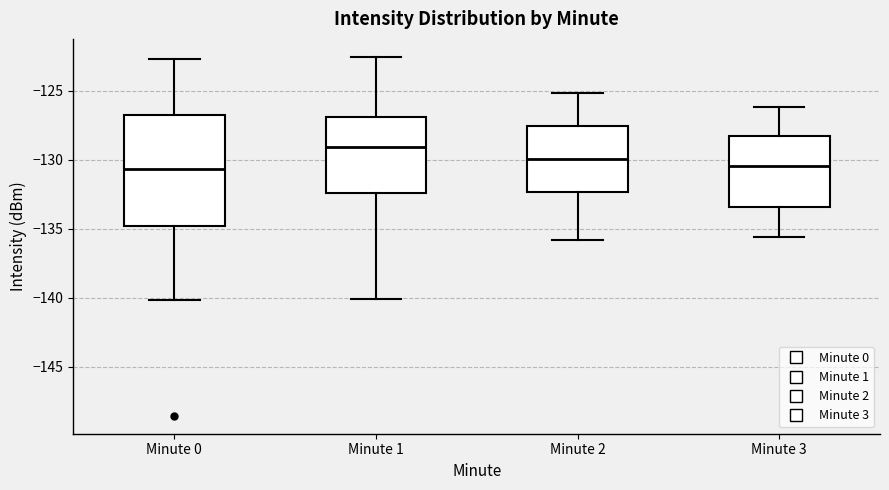

Which box is the tallest, from its lower edge to its upper edge?

Minute 0